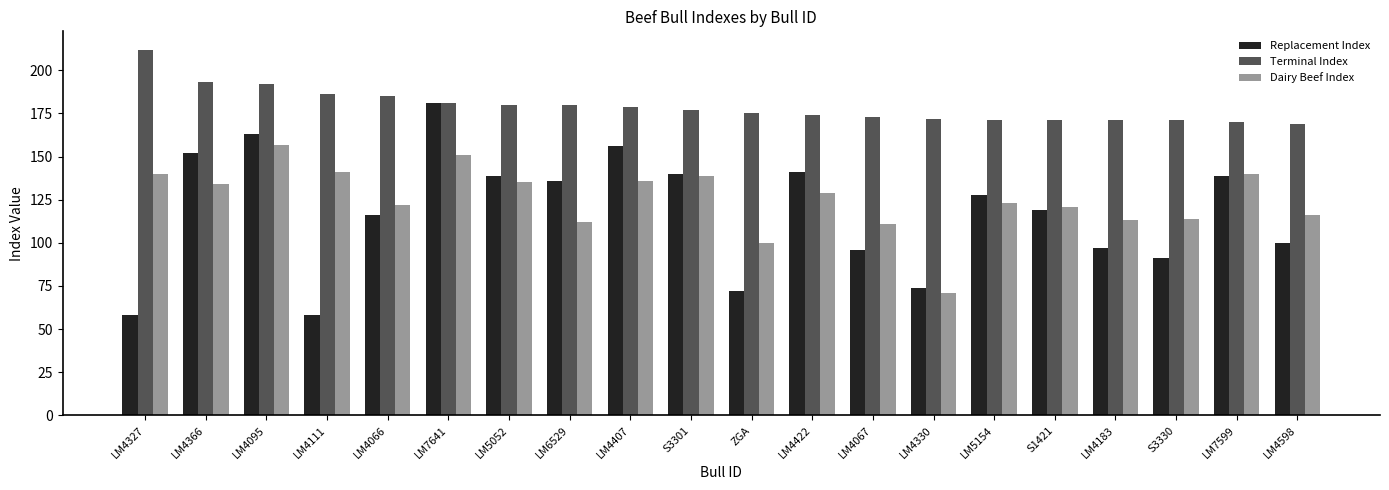

What is the value of the Terminal Index bar at the 13th from the left?

173